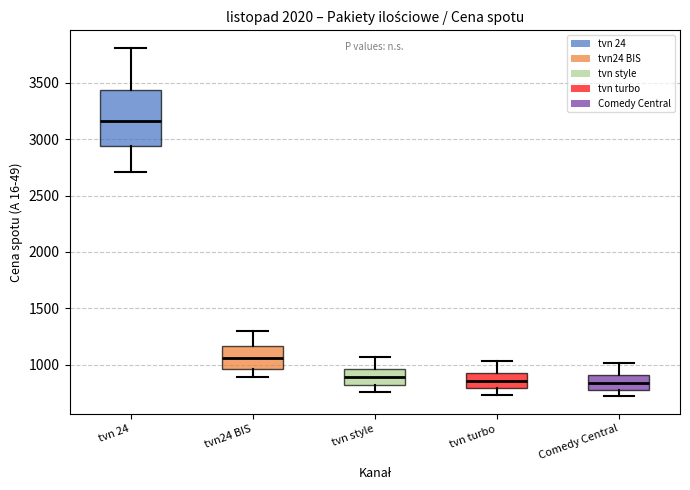

Comparing the boxes themselves (not the whiskers), which one is the tallest?

tvn 24